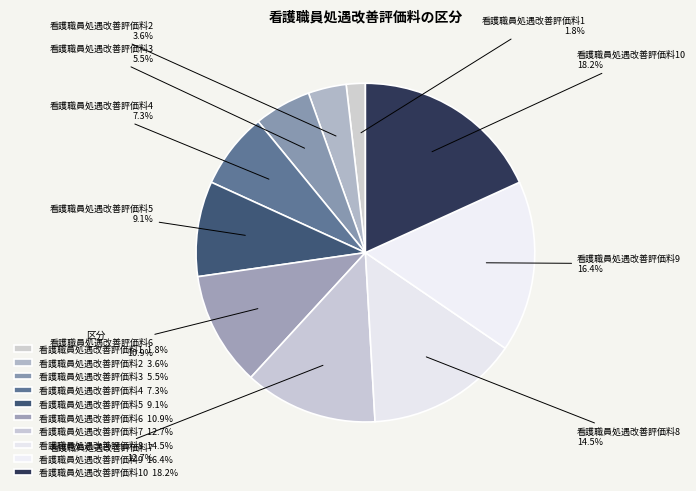

Does 看護職員処遇改善評価料6 represent more than half of the total?

No